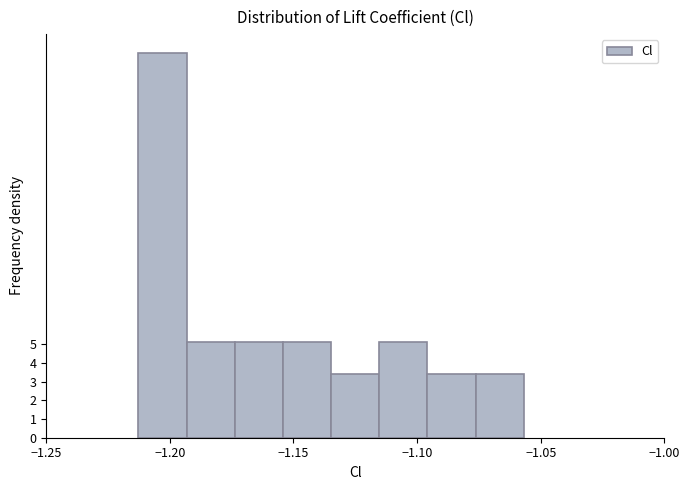

Read against the x-axis, roughly where is the centre of the tallest bar?

-1.205